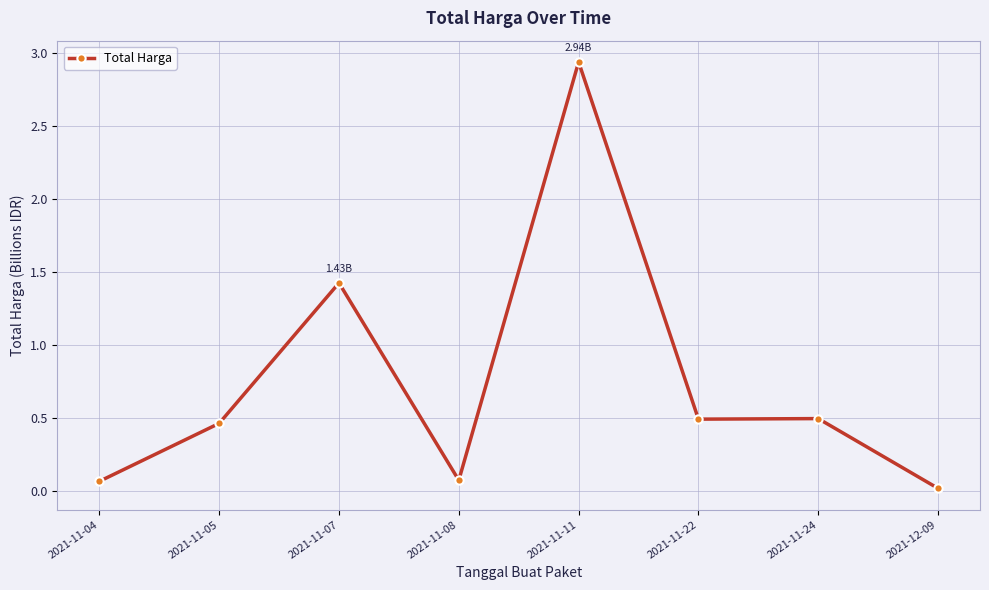

At which label is the value closest to 1?

2021-11-07